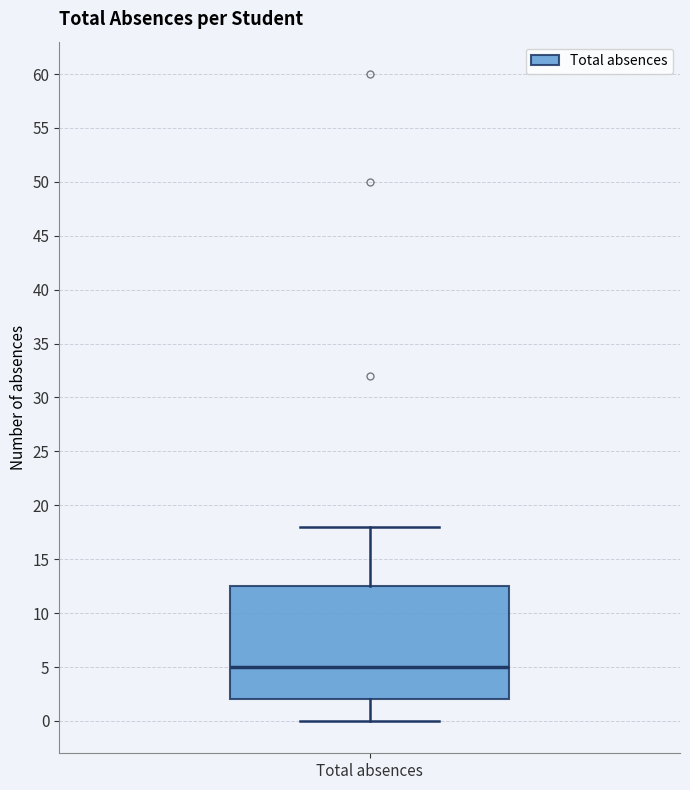

Where does the lower whisker of the box for Total absences end on the y-axis? The values are not printed on the chart, so give them approximately, as read against the axis.

0.0